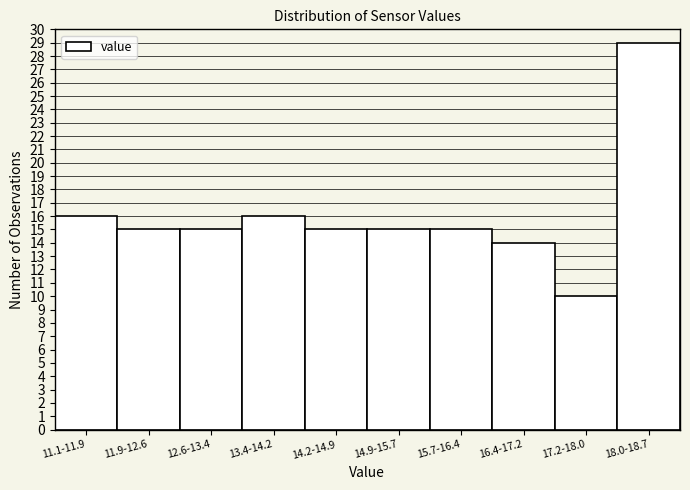

Reading left to right, extract all data points from this chart.

11.1-11.9=16	11.9-12.6=15	12.6-13.4=15	13.4-14.2=16	14.2-14.9=15	14.9-15.7=15	15.7-16.4=15	16.4-17.2=14	17.2-18.0=10	18.0-18.7=29